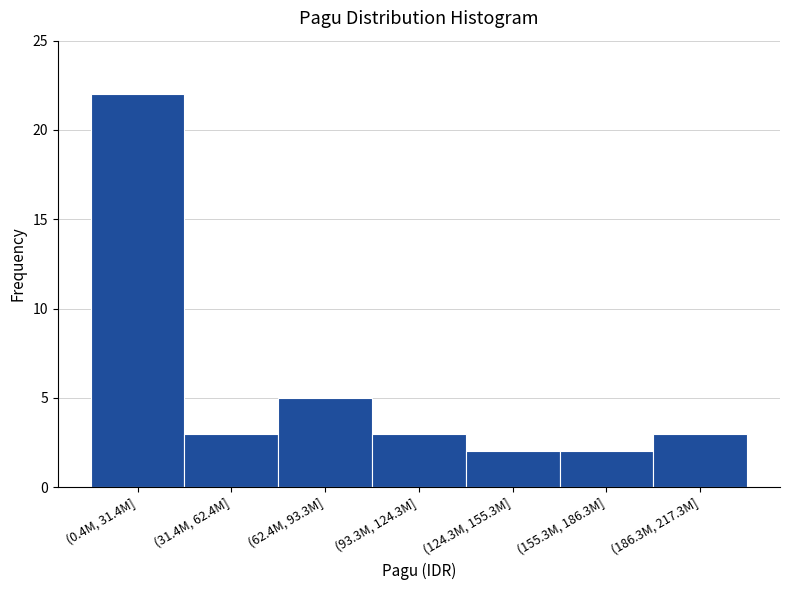

Reading right to left, extract all data points from this chart.

(186.3M, 217.3M]=3	(155.3M, 186.3M]=2	(124.3M, 155.3M]=2	(93.3M, 124.3M]=3	(62.4M, 93.3M]=5	(31.4M, 62.4M]=3	(0.4M, 31.4M]=22